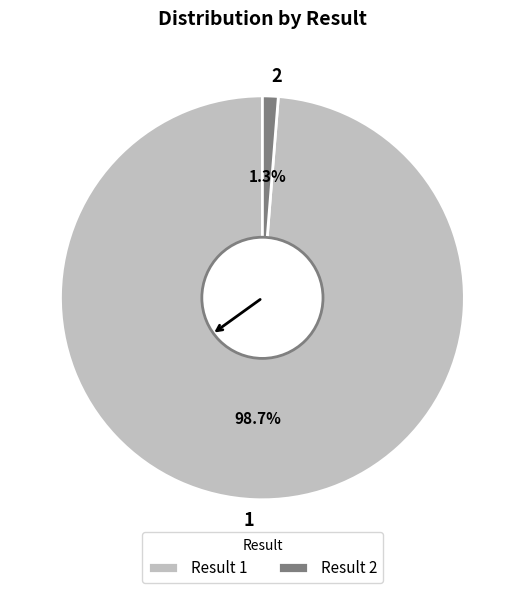

Which slice is the largest?

1